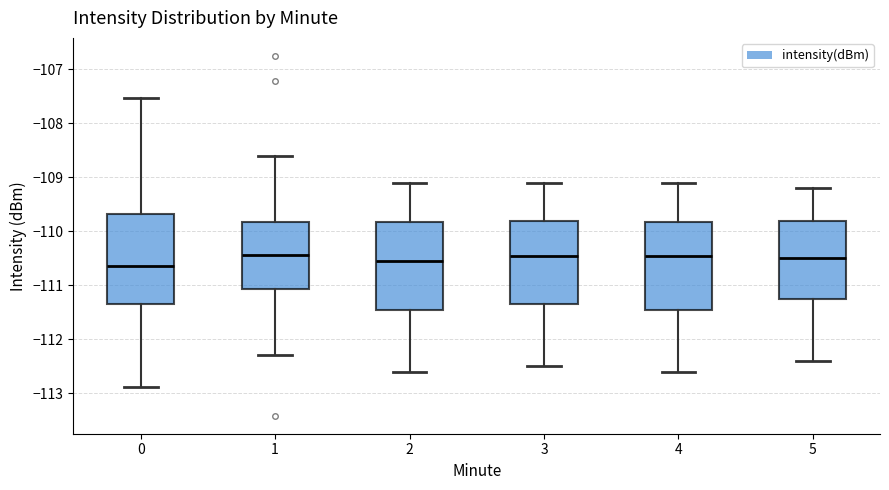

Reading left to right, read every box against the y-axis: the position of its median line, the range the box covers, and the ends of its whiskers. The values are not printed on the chart, so give them approximately, as read against the axis.

0: median -110.6, box -111.3 to -109.7, whiskers -112.9 to -107.5
1: median -110.4, box -111.1 to -109.8, whiskers -112.3 to -108.6
2: median -110.5, box -111.4 to -109.8, whiskers -112.6 to -109.1
3: median -110.4, box -111.3 to -109.8, whiskers -112.5 to -109.1
4: median -110.4, box -111.4 to -109.8, whiskers -112.6 to -109.1
5: median -110.5, box -111.2 to -109.8, whiskers -112.4 to -109.2